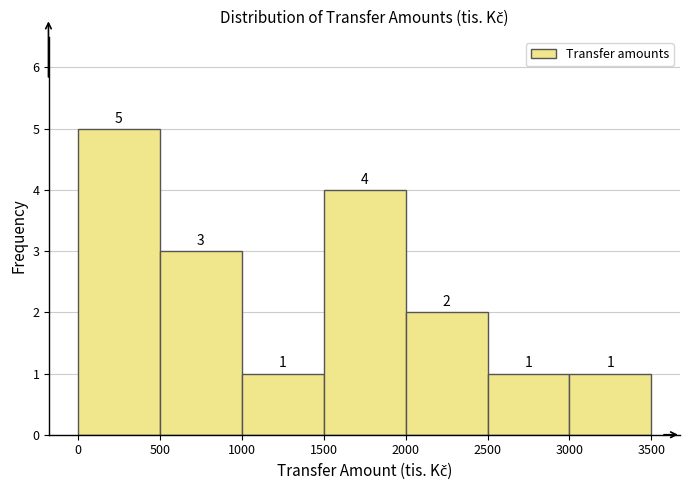

Reading left to right, transcribe this chart: for each bar, give the range it covers on the x-axis and its height.

0 to 500: 5
500 to 1000: 3
1000 to 1500: 1
1500 to 2000: 4
2000 to 2500: 2
2500 to 3000: 1
3000 to 3500: 1